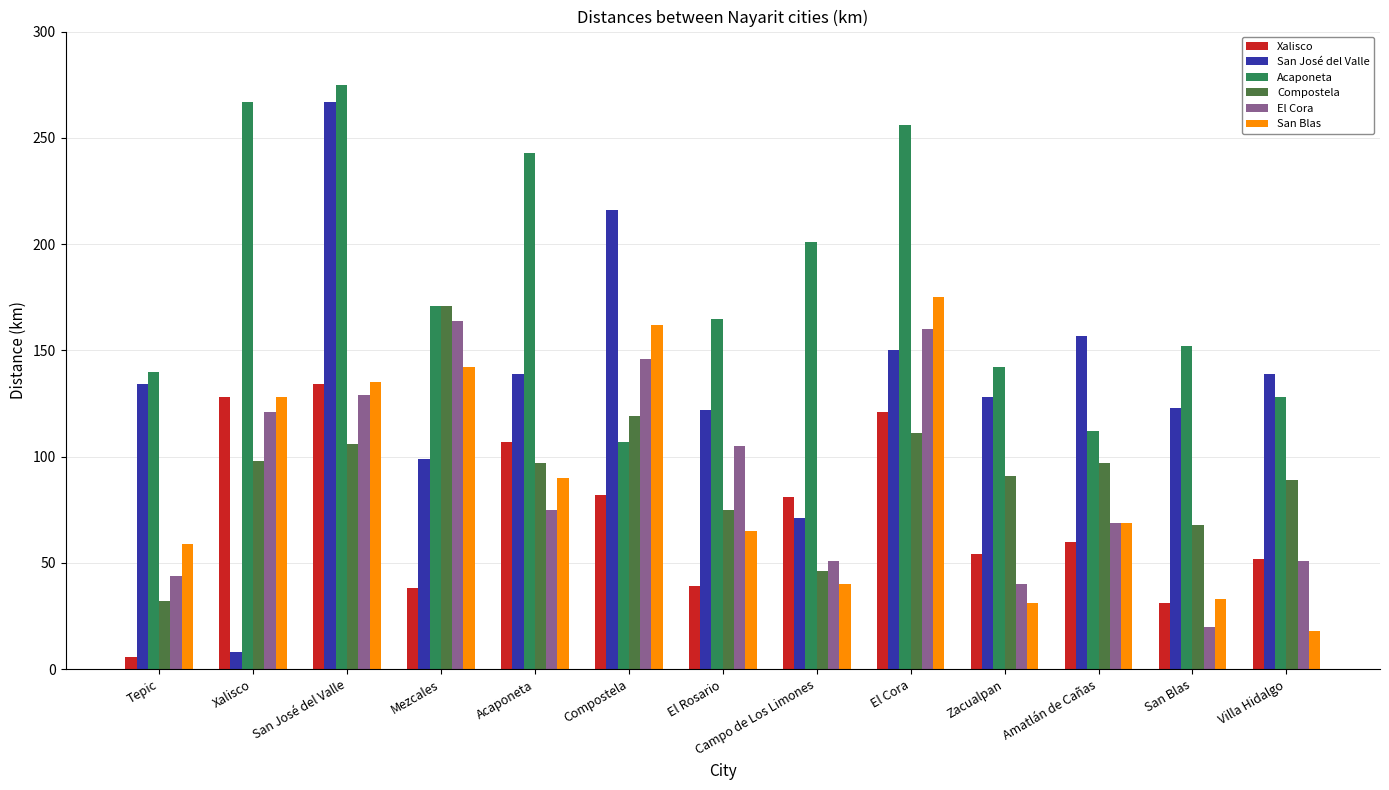

What is the sum of all San José del Valle values?

1753